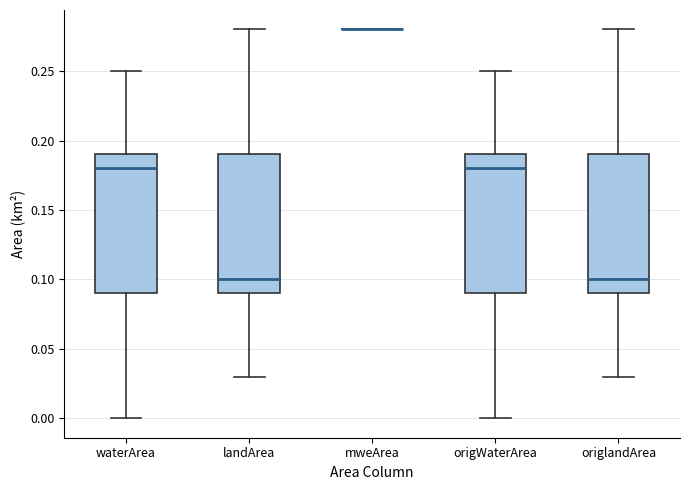

Reading left to right, read every box against the y-axis: the position of its median line, the range the box covers, and the ends of its whiskers. The values are not printed on the chart, so give them approximately, as read against the axis.

waterArea: median 0.18, box 0.09 to 0.19, whiskers 0.00 to 0.25
landArea: median 0.10, box 0.09 to 0.19, whiskers 0.03 to 0.28
mweArea: box collapsed to a line at 0.28, whiskers 0.28 to 0.28
origWaterArea: median 0.18, box 0.09 to 0.19, whiskers 0.00 to 0.25
origlandArea: median 0.10, box 0.09 to 0.19, whiskers 0.03 to 0.28